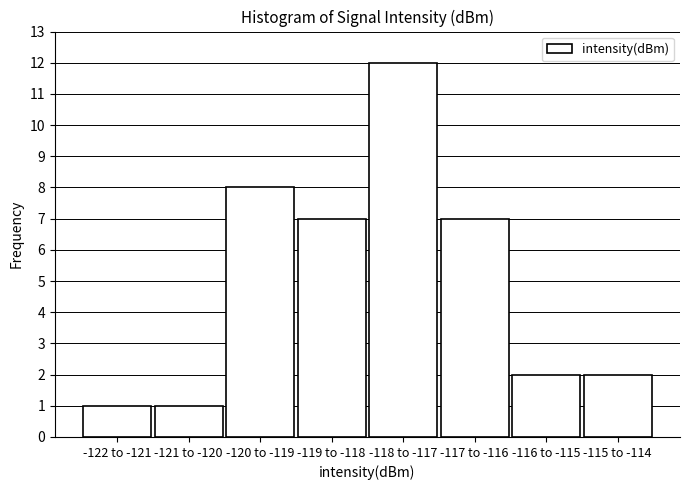

Reading right to left, what are all the values shown in this chart?

2	2	7	12	7	8	1	1